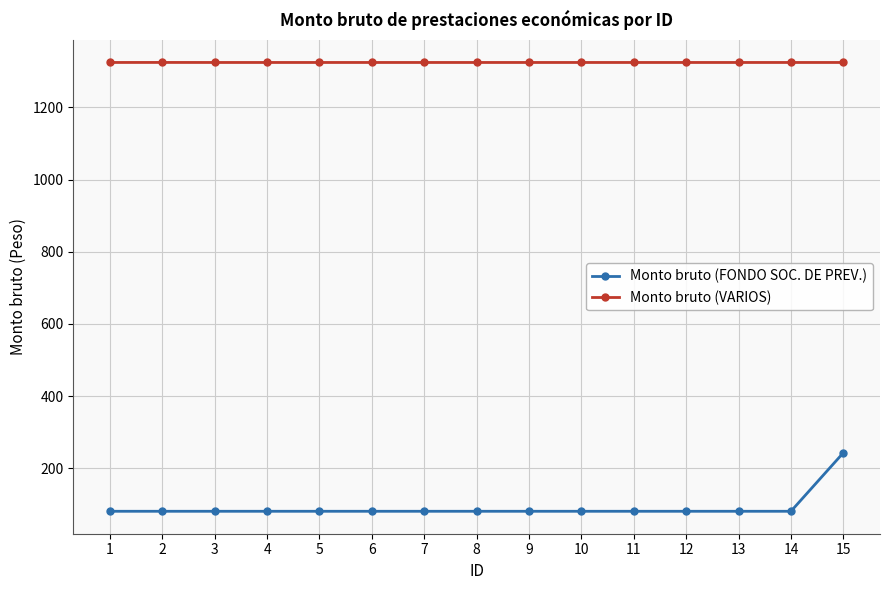

How many lines are shown in the chart?

2